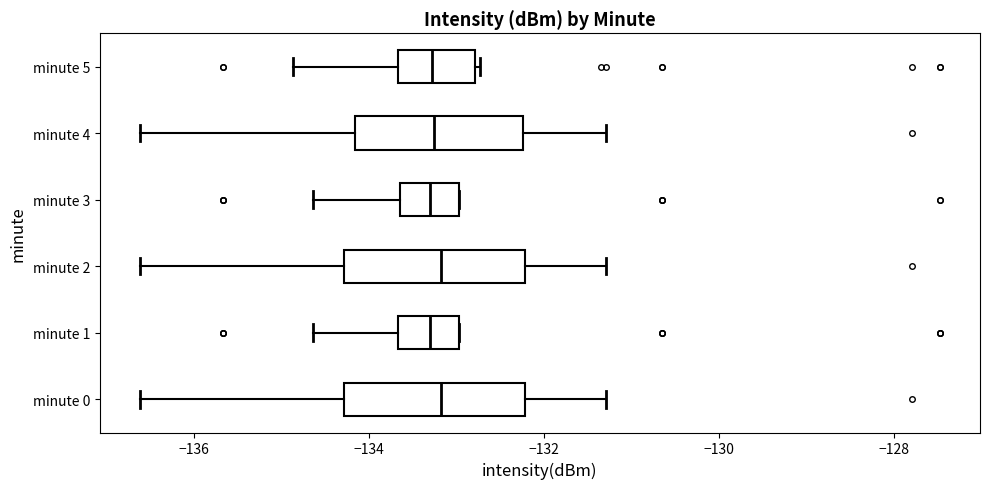

Reading bottom to top, transcribe this box plot: for each box, give where its median line is, the range the box spans, and where its two whiskers end, as read against the x-axis. The values are not printed on the chart, so give them approximately, as read against the axis.

minute 0: median -133.2, box -134.2 to -132.2, whiskers -136.6 to -131.2
minute 1: median -133.4, box -133.6 to -133.0, whiskers -134.6 to -133.0
minute 2: median -133.2, box -134.2 to -132.2, whiskers -136.6 to -131.2
minute 3: median -133.4, box -133.6 to -133.0, whiskers -134.6 to -133.0
minute 4: median -133.2, box -134.2 to -132.2, whiskers -136.6 to -131.2
minute 5: median -133.2, box -133.6 to -132.8, whiskers -134.8 to -132.8 (just right of the box's right edge)